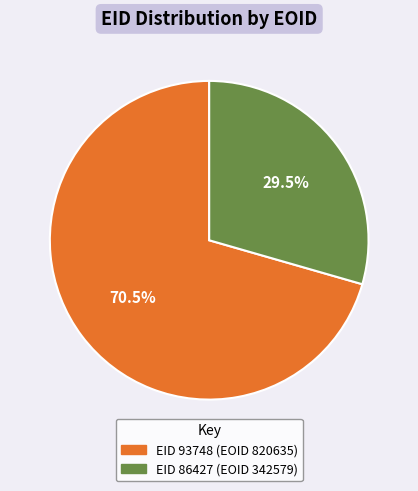

Does any single category account for the majority?

Yes